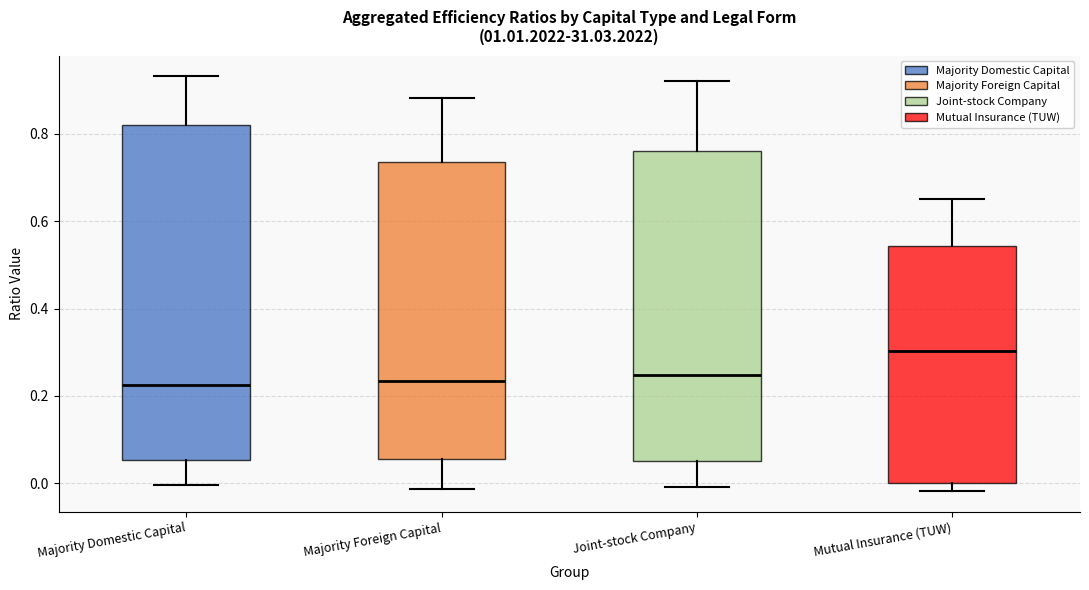

Where does the upper whisker of the box for Mutual Insurance (TUW) end on the y-axis? The values are not printed on the chart, so give them approximately, as read against the axis.

0.66